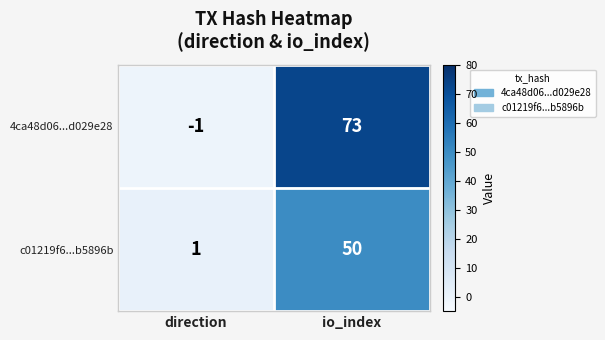

At which category is the sum across all series the highest?

io_index